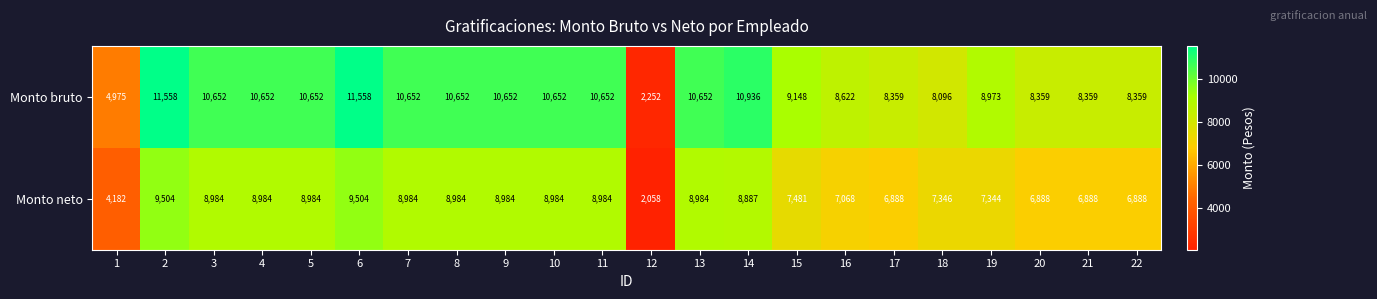

What is the smallest value displayed?

2058